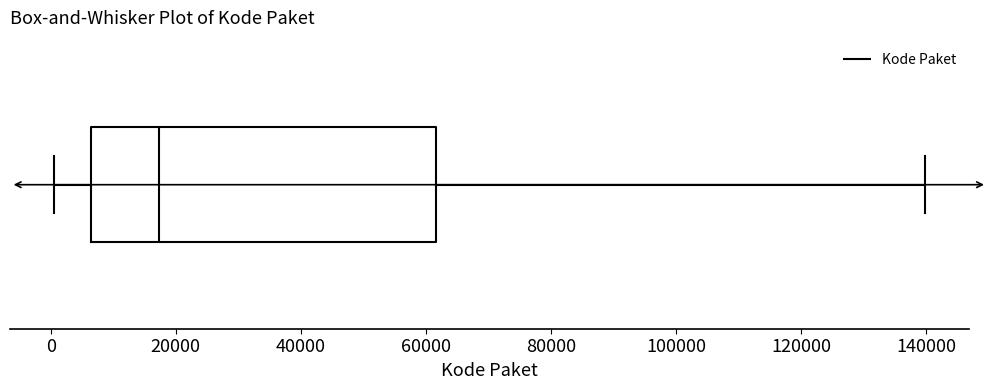

Transcribe this box plot: give where the median line is, the range the box spans, and where the two whiskers end, as read against the x-axis. The values are not printed on the chart, so give them approximately, as read against the axis.

median 18000, box 6000 to 62000, whiskers 0 to 140000